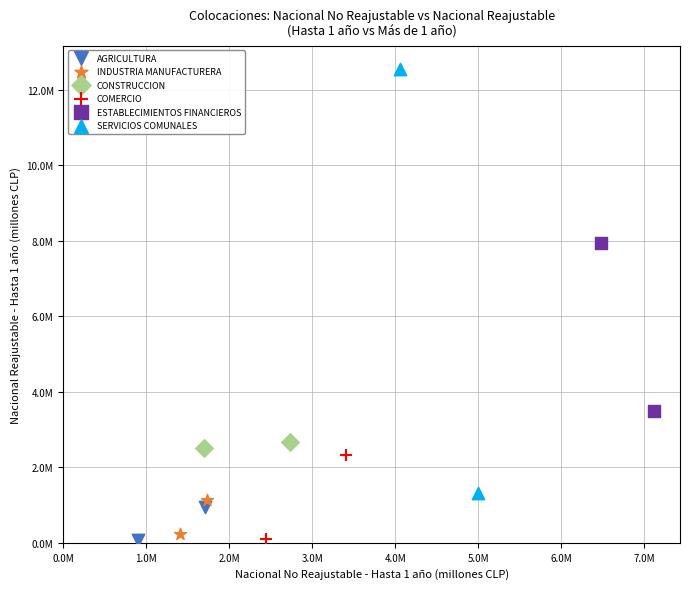

Which series contains the highest Y value?

SERVICIOS COMUNALES